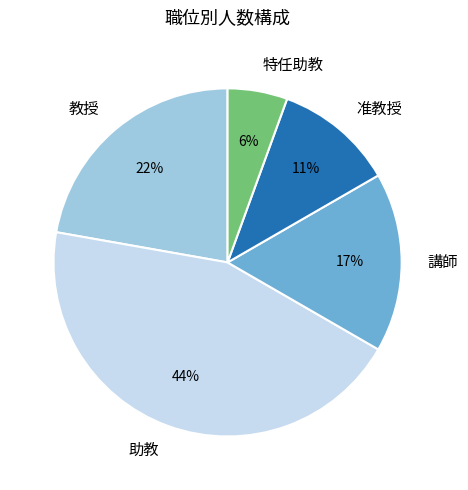

Is it true that 助教 is 58% of the pie?

False